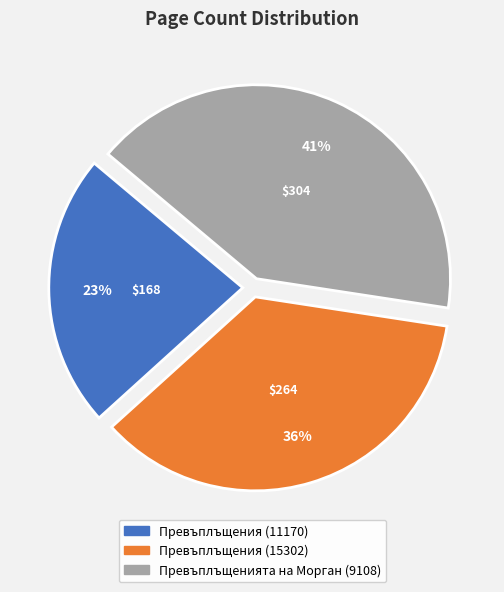

To the nearest percent, what portion does Превъплъщения (11170) represent?

23%